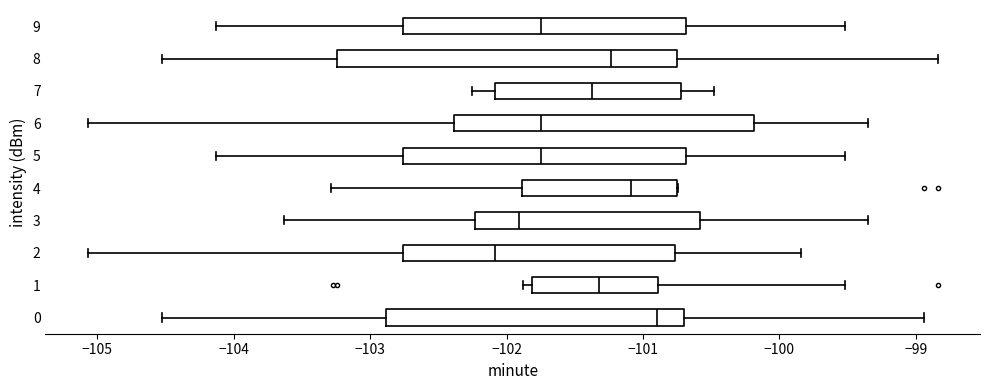

Where does the right whisker of the box at y = 1 end on the x-axis? The values are not printed on the chart, so give them approximately, as read against the axis.

-99.5